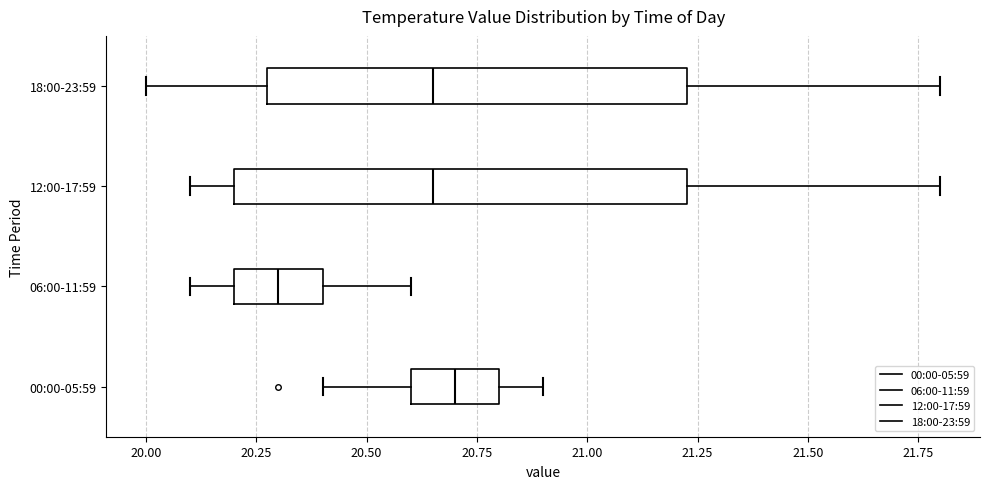

Where does the left whisker of the box for 12:00-17:59 end on the x-axis? The values are not printed on the chart, so give them approximately, as read against the axis.

20.10